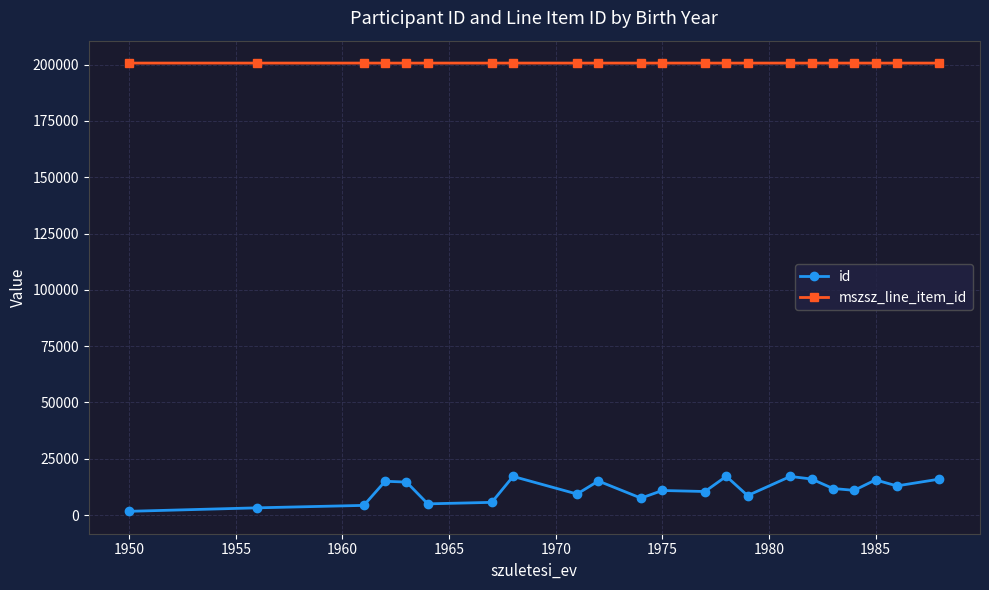

True or false: id has more than 1 interior local peaks.

True